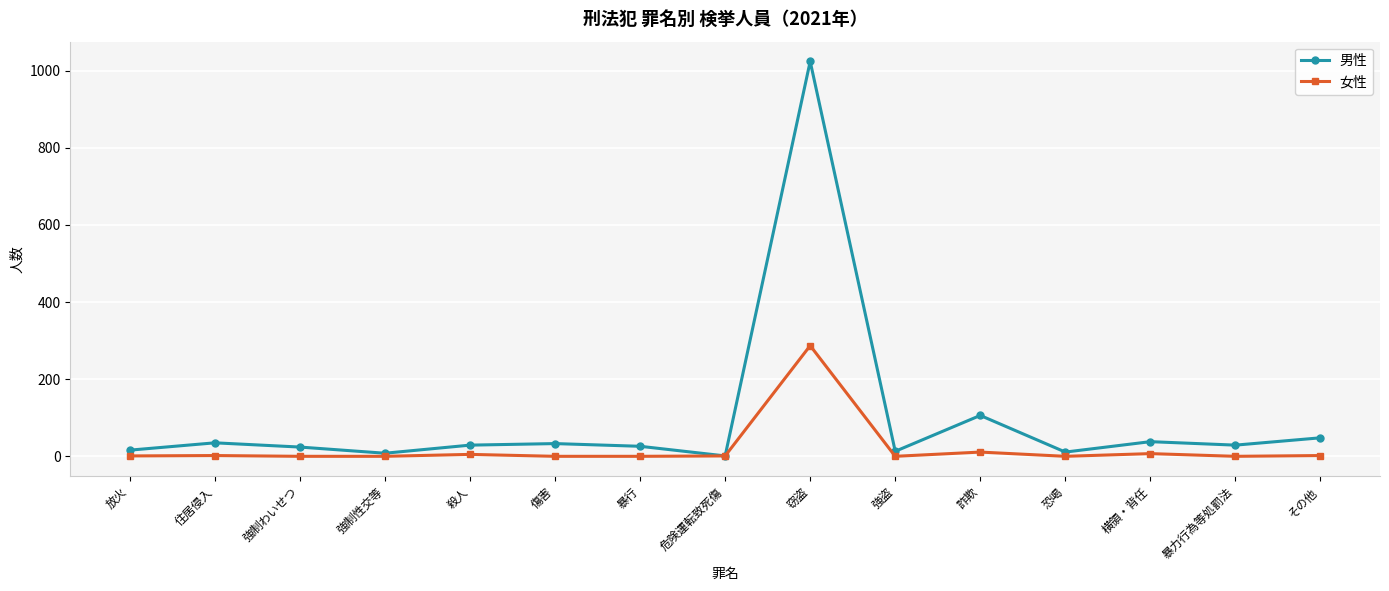

Which label corresponds to the largest value in the chart?

窃盗